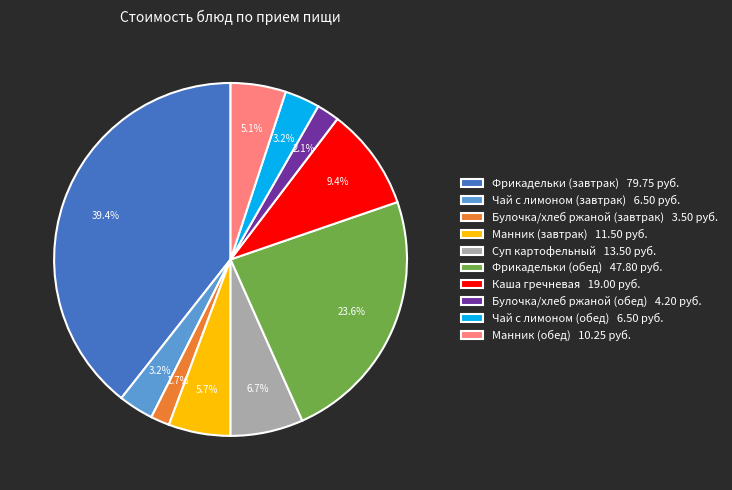

How many slices are in this pie chart?

10